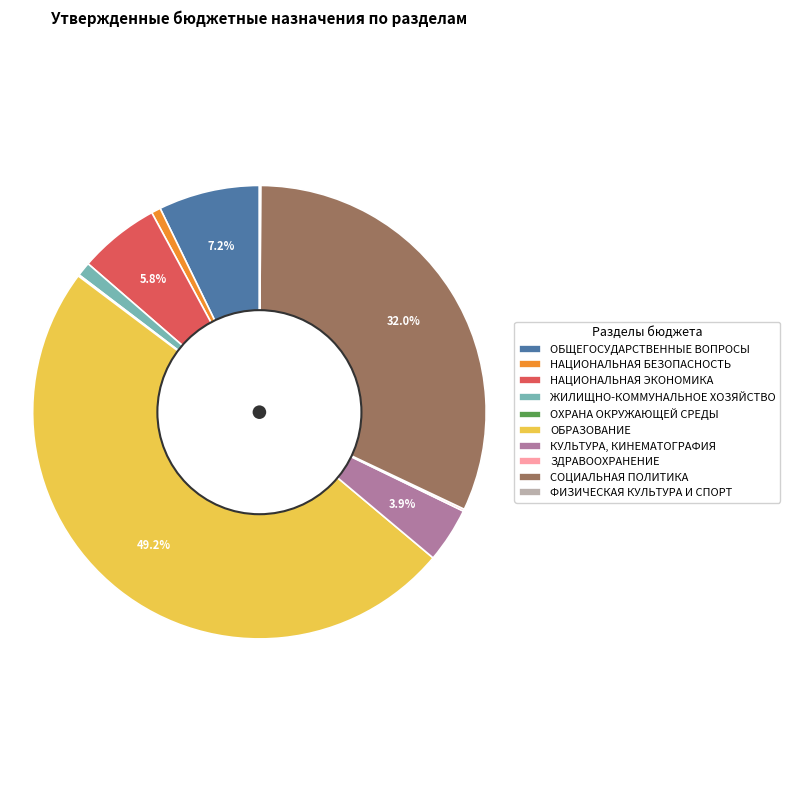

What is the ratio of the value at КУЛЬТУРА, КИНЕМАТОГРАФИЯ to the value at ОБЩЕГОСУДАРСТВЕННЫЕ ВОПРОСЫ?

0.5